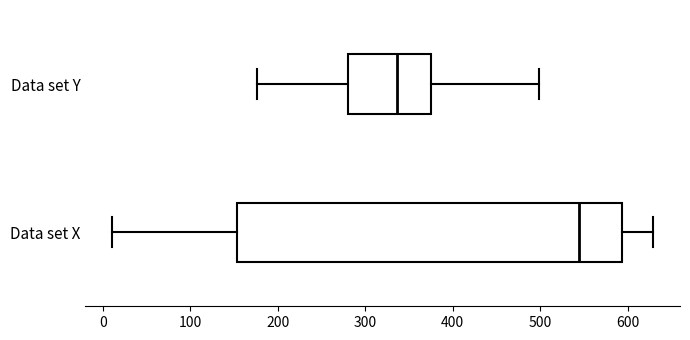

Where does the left whisker of the box for Data set X end on the x-axis? The values are not printed on the chart, so give them approximately, as read against the axis.

10